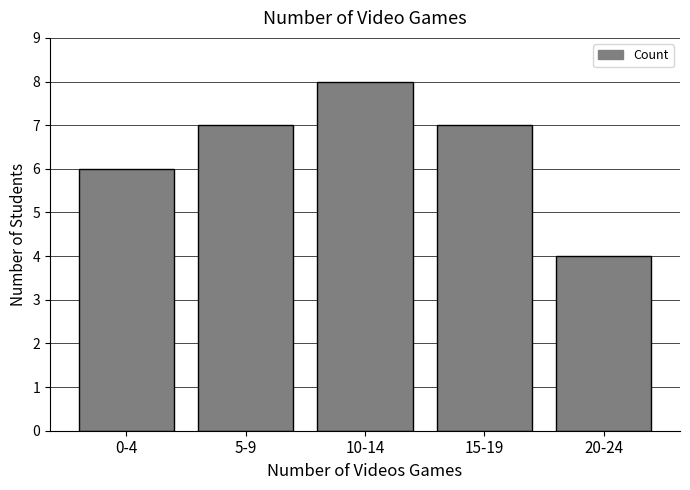

Reading right to left, what are all the values shown in this chart?

20-24=4	15-19=7	10-14=8	5-9=7	0-4=6